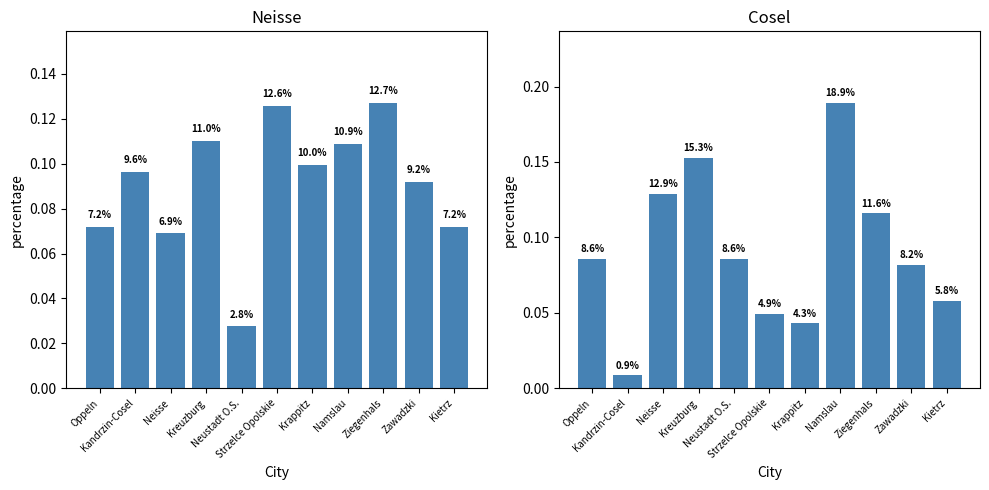

The Cosel series shows 0.0 at Kandrzin-Cosel. True or false?

True